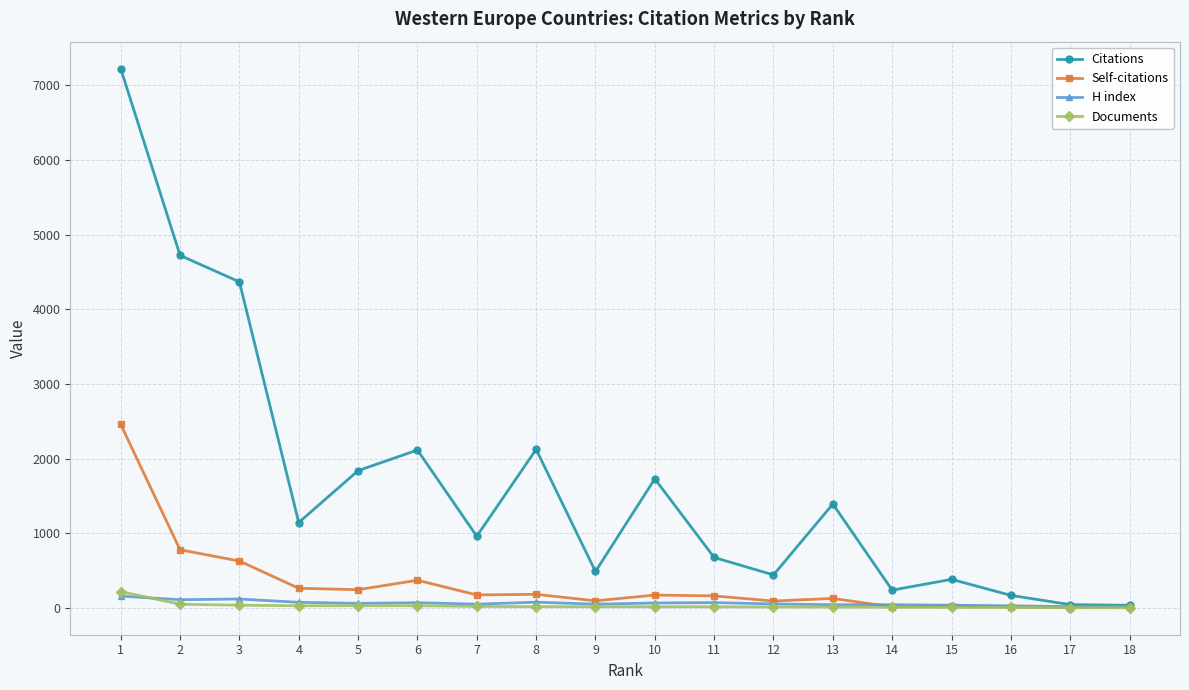

Is the value of Self-citations at 7 greater than the value of H index at 14?

Yes